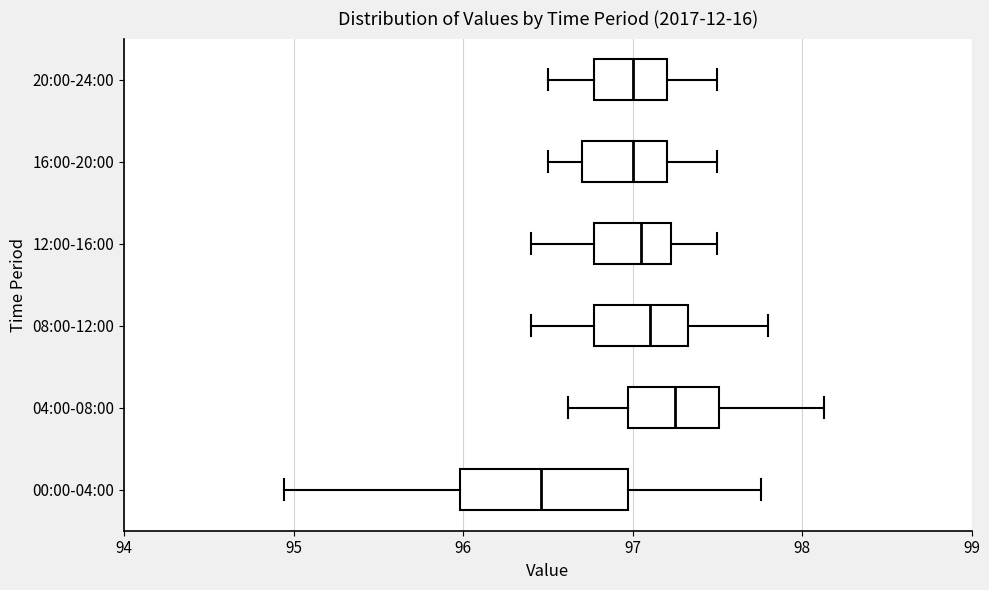

Which box is the widest, from its left edge to its right edge?

00:00-04:00